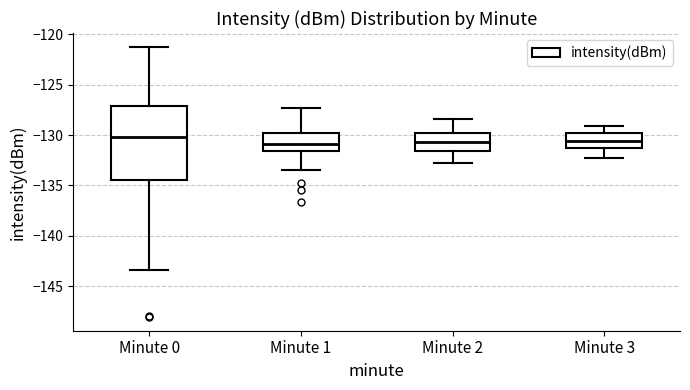

Reading left to right, transcribe this box plot: for each box, give where its median line is, the range the box spans, and where its two whiskers end, as read against the y-axis. The values are not printed on the chart, so give them approximately, as read against the axis.

Minute 0: median -130.0, box -134.5 to -127.0, whiskers -143.5 to -121.0
Minute 1: median -131.0, box -131.5 to -130.0, whiskers -133.5 to -127.5
Minute 2: median -130.5, box -131.5 to -130.0, whiskers -133.0 to -128.5
Minute 3: median -130.5, box -131.5 to -130.0, whiskers -132.5 to -129.0